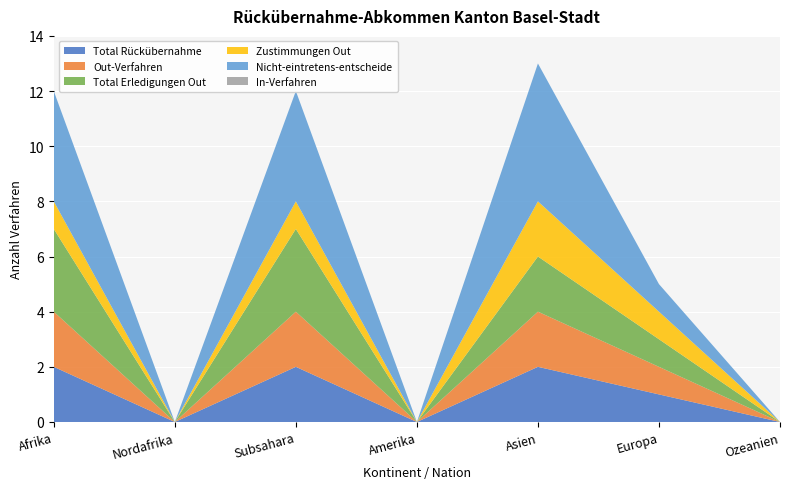

Reading left to right, what are all the values shown in this chart?

Total Rückübernahme: 2	0	2	0	2	1	0
Out-Verfahren: 2	0	2	0	2	1	0
Total Erledigungen Out: 3	0	3	0	2	1	0
Zustimmungen Out: 1	0	1	0	2	1	0
Nicht-eintretens-entscheide: 4	0	4	0	5	1	0
In-Verfahren: 0	0	0	0	0	0	0